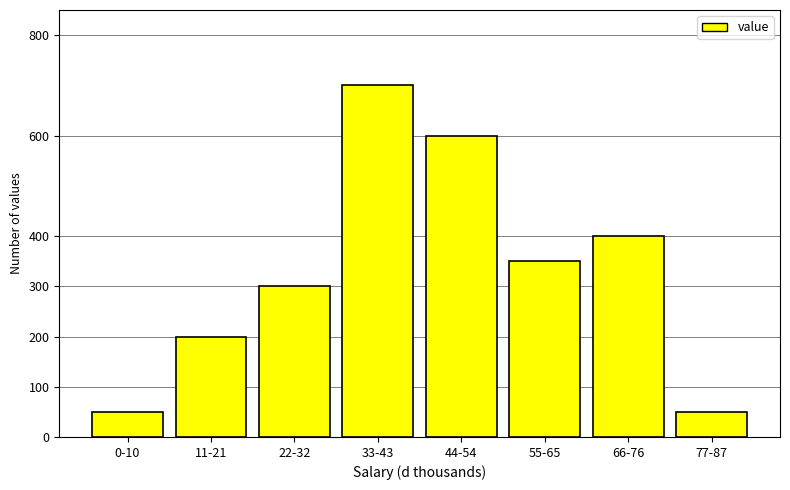

Reading left to right, list all the values displayed in this chart.

50	200	300	700	600	350	400	50